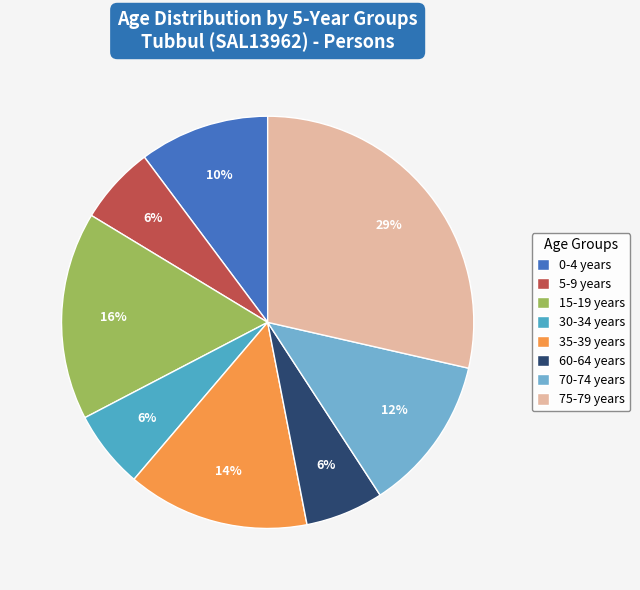

Count the number of slices in the pie.

8